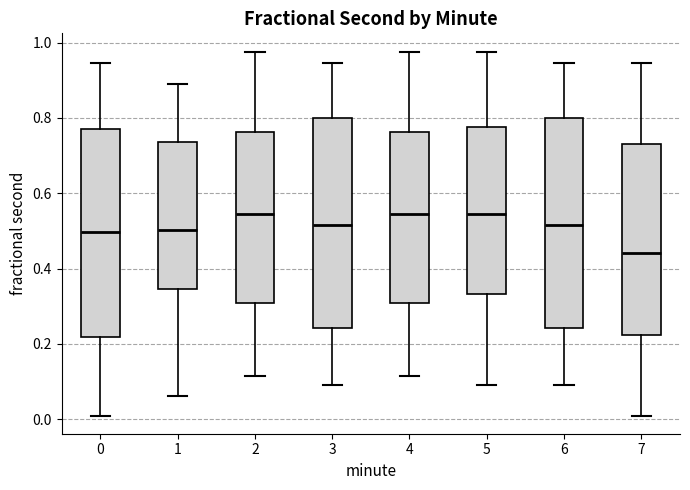

Which box's median line is the lowest?

7